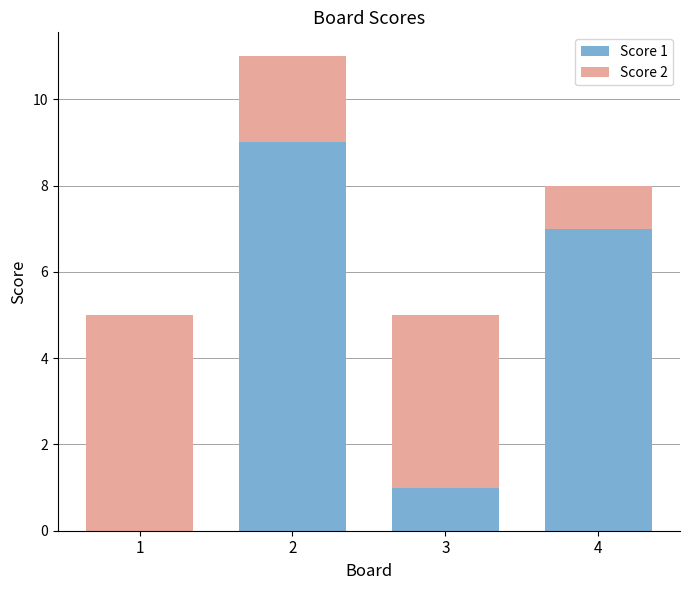

Reading left to right, what are the values for Score 1?

1=0	2=9	3=1	4=7